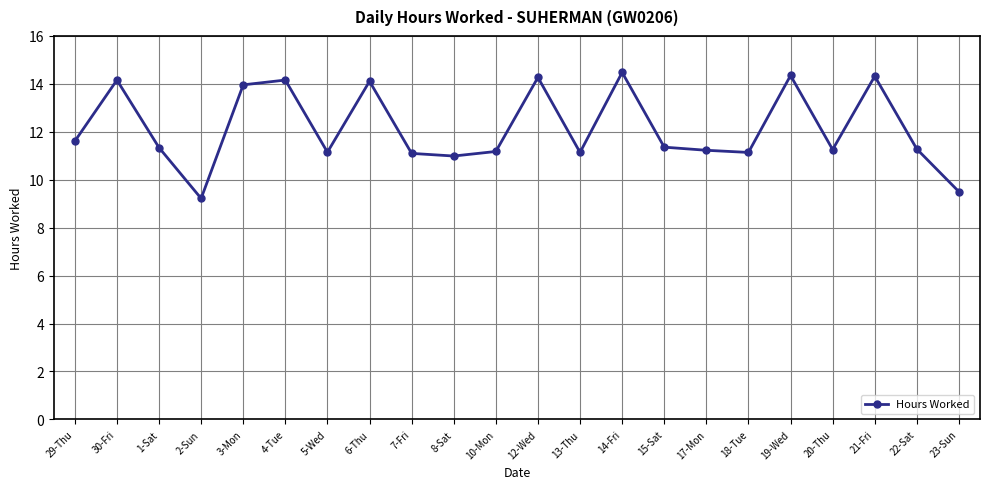

How many points are higher than both their immediate neighbors (excluding endpoints)?

7